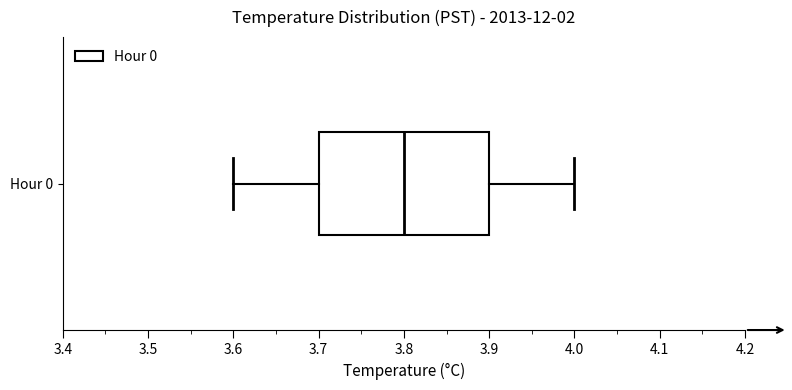

Where does the median line of the box for Hour 0 sit on the x-axis? The values are not printed on the chart, so give them approximately, as read against the axis.

3.8